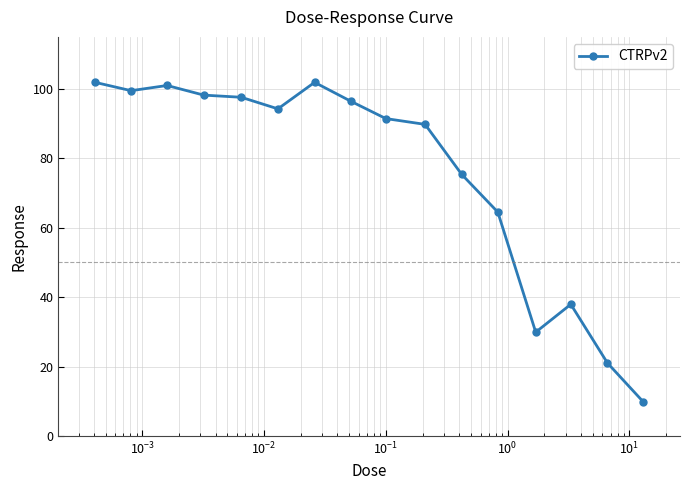

What is the value of the 3rd point from the left?

101.0